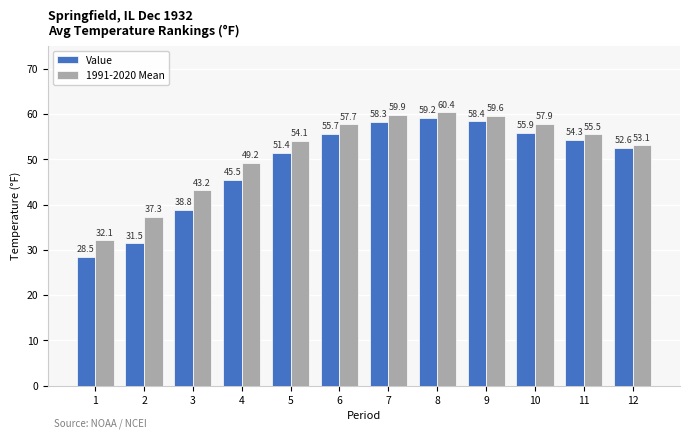

Reading left to right, list all the values displayed in this chart.

Value: 1=28.5	2=31.5	3=38.8	4=45.5	5=51.4	6=55.7	7=58.3	8=59.2	9=58.4	10=55.9	11=54.3	12=52.6
1991-2020 Mean: 1=32.1	2=37.3	3=43.2	4=49.2	5=54.1	6=57.7	7=59.9	8=60.4	9=59.6	10=57.9	11=55.5	12=53.1